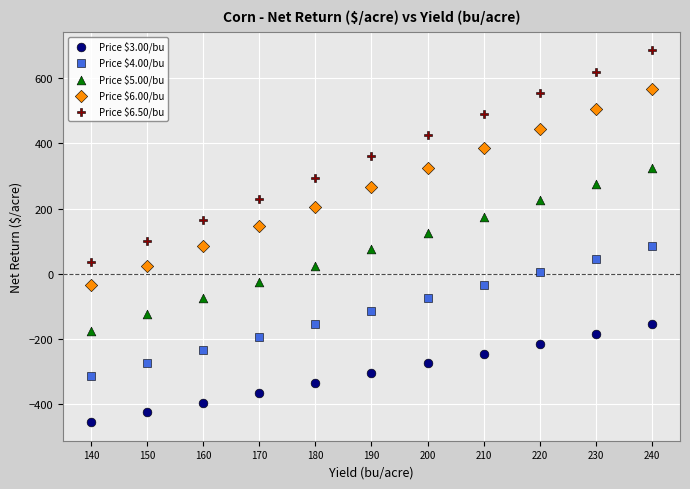

Which series reaches the minimum Y coordinate?

Price $3.00/bu